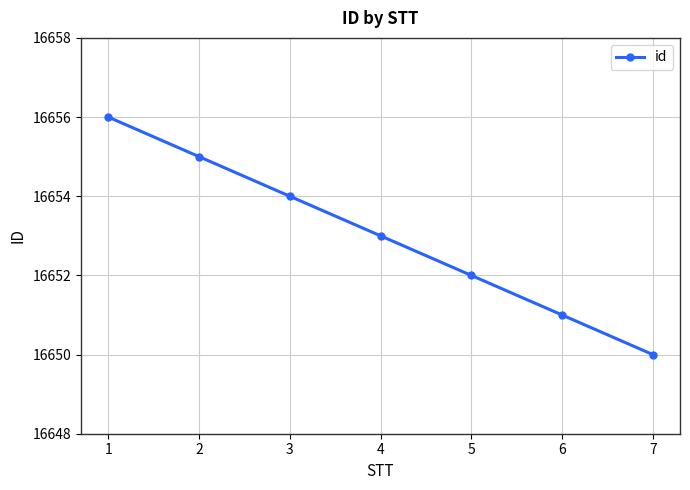

Where is the data nearest to the value 16653?

4